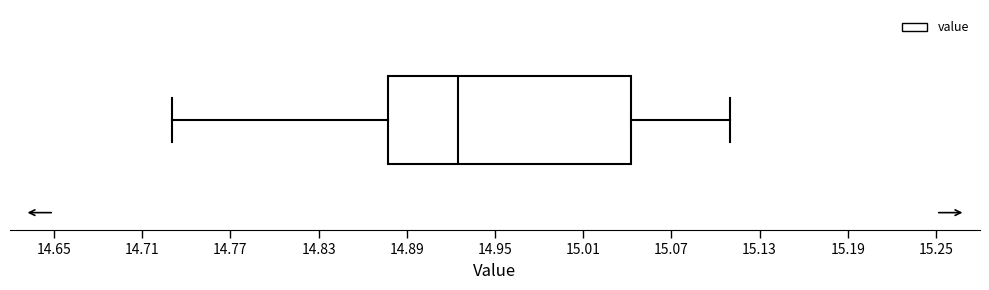

Transcribe this box plot: give where the median line is, the range the box spans, and where the two whiskers end, as read against the x-axis. The values are not printed on the chart, so give them approximately, as read against the axis.

median 14.93, box 14.88 to 15.04, whiskers 14.73 to 15.11